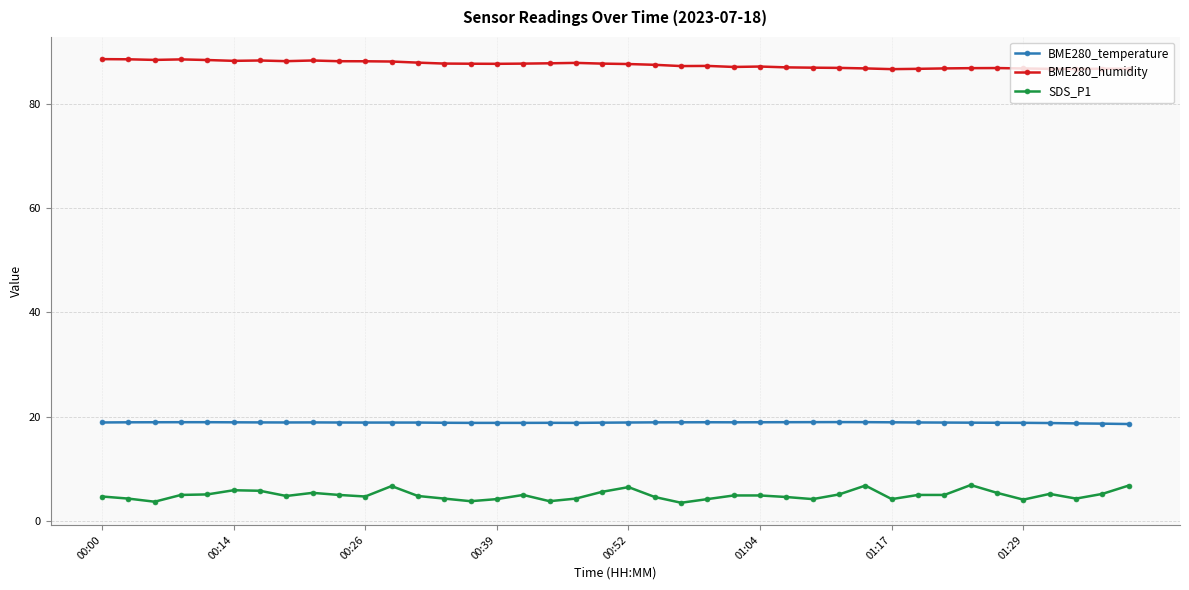

Does the chart have visible grid lines?

Yes